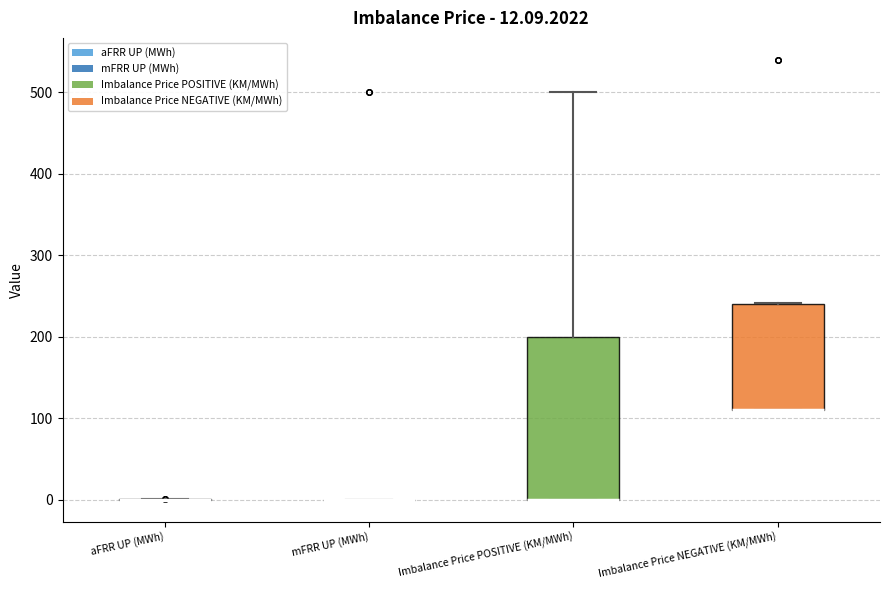

Which box is the tallest, from its lower edge to its upper edge?

Imbalance Price POSITIVE (KM/MWh)